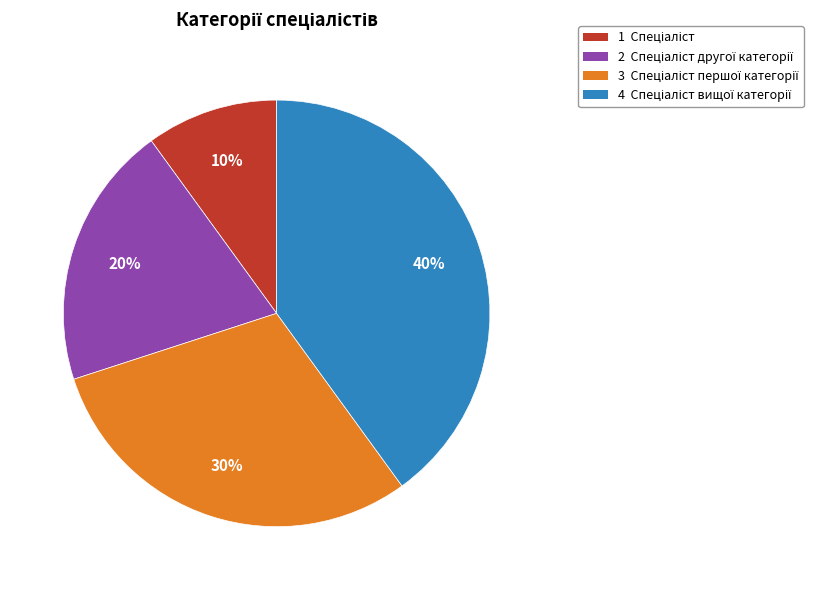

To the nearest percent, what is the difference between the largest and smallest slice percentages?

30%